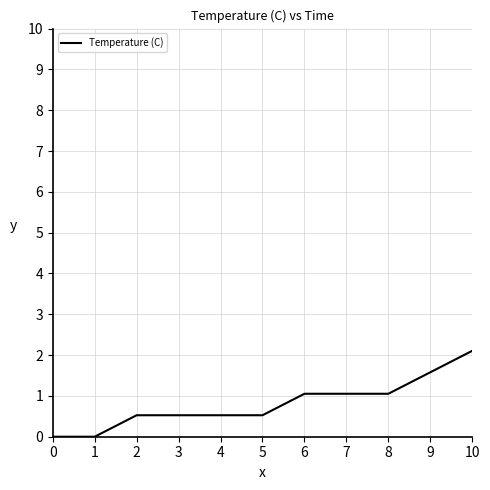

Reading left to right, transcribe all the data shown in this chart.

0.0	0.0	0.5	0.5	0.5	0.5	1.1	1.1	1.1	1.6	2.1